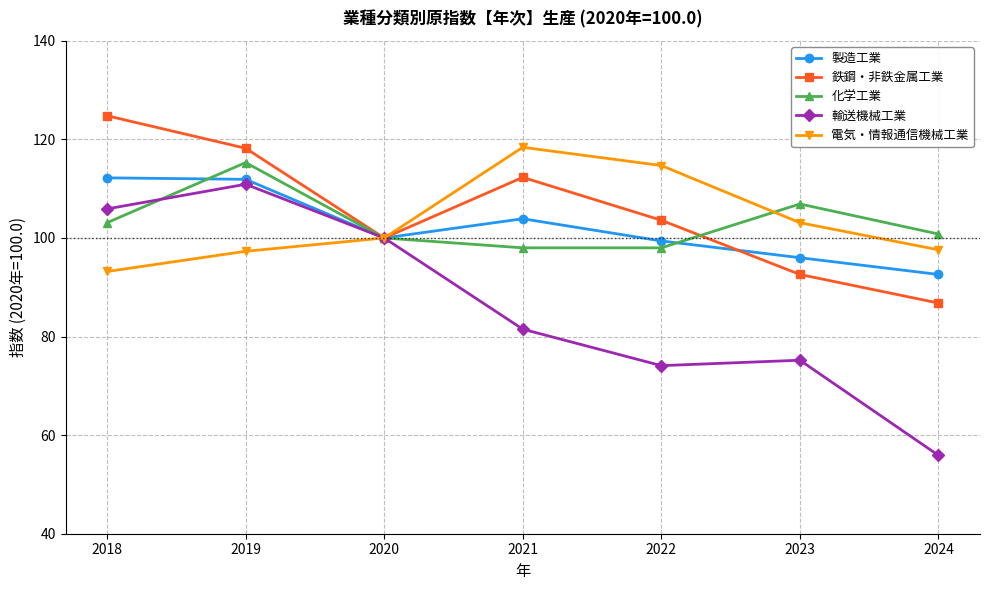

Which label corresponds to the largest value in the chart?

2018